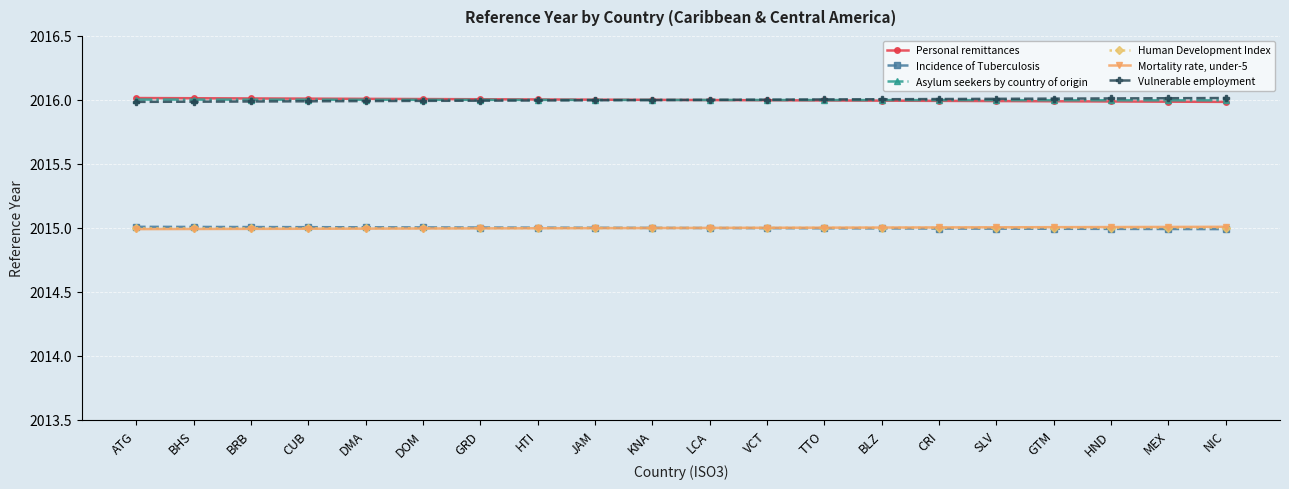

Read the Incidence of Tuberculosis value at CUB.

2015.0